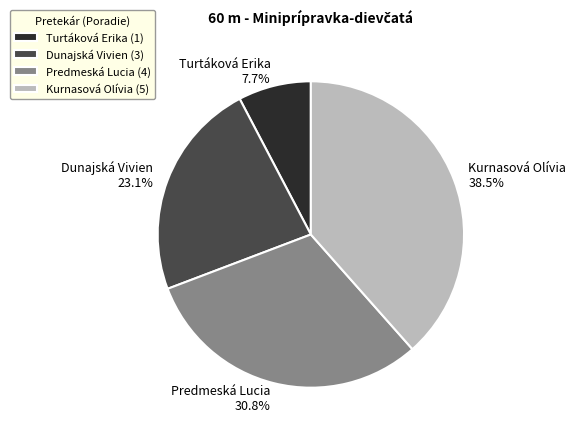

What percentage is the Dunajská Vivien slice, to the nearest percent?

23%